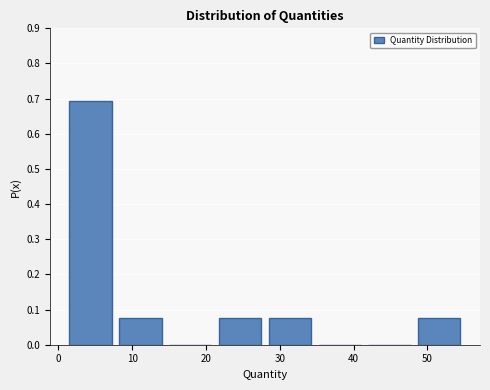

Reading left to right, transcribe this chart: for each bar, give the range it covers on the x-axis and its height. Neither the bar edges nor the heights are printed on the chart, so give them approximately, as read against the axes.

1 to 8: 0.69
8 to 15: 0.08
15 to 21: 0
21 to 28: 0.08
28 to 35: 0.08
35 to 42: 0
42 to 48: 0
48 to 55: 0.08